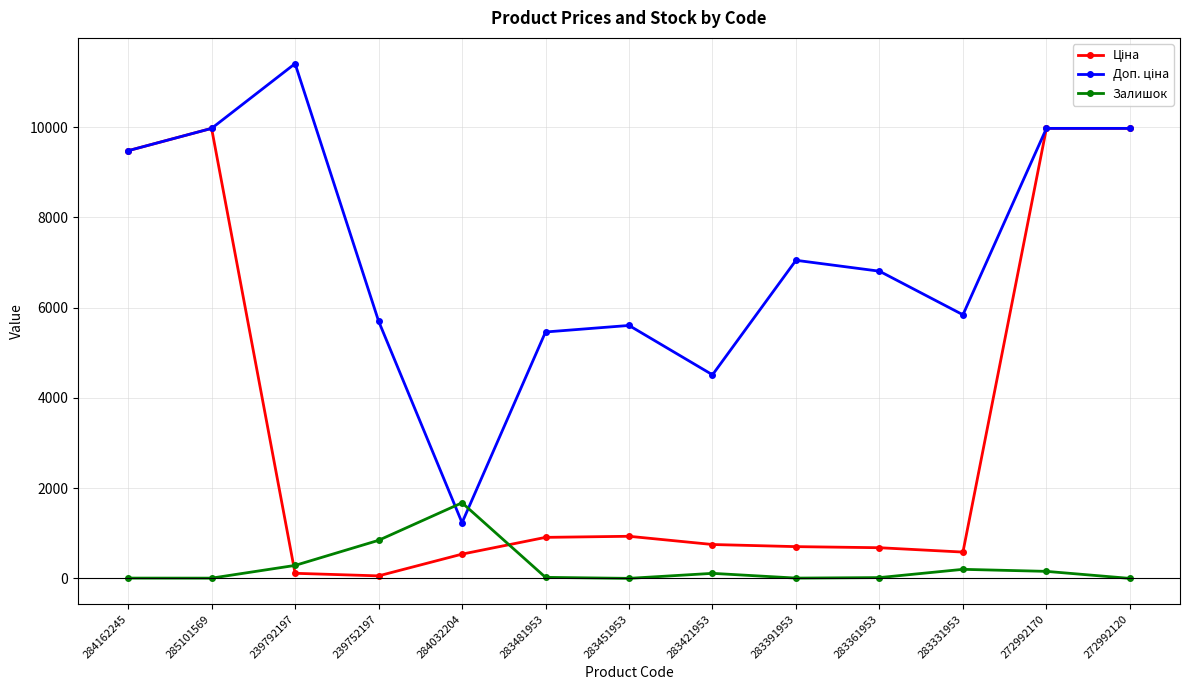

How many categories are shown in the chart?

13